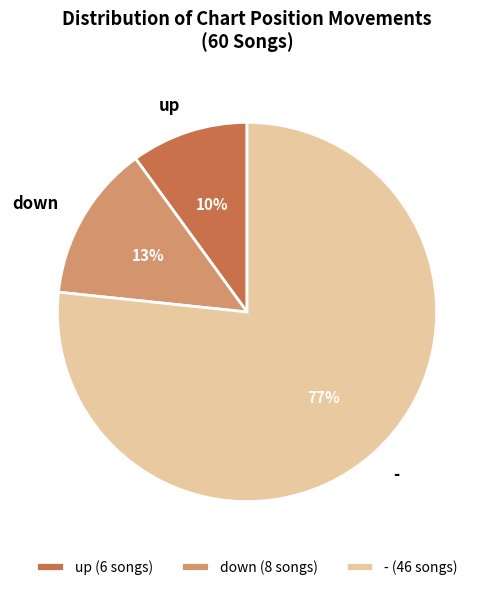

Rank the categories by value from highest to lowest.

-, down, up